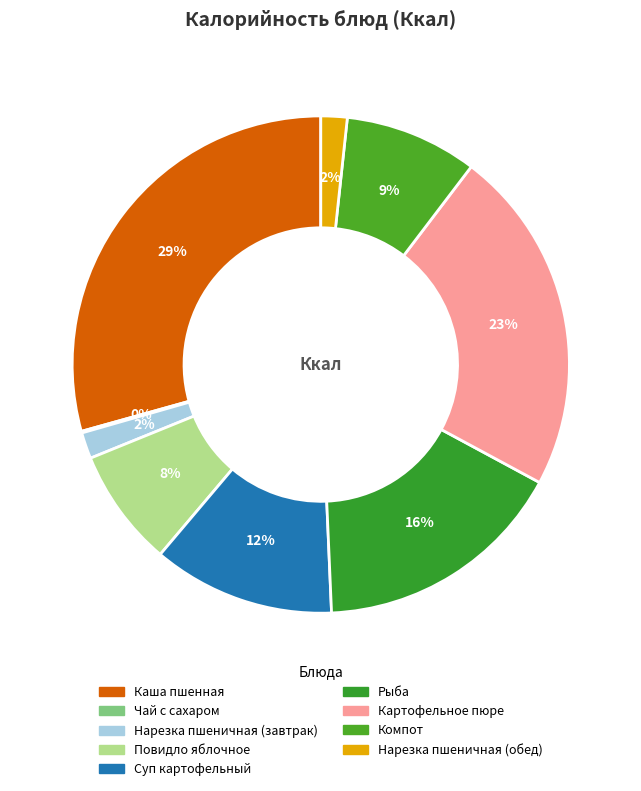

Is it true that Компот is 17% of the pie?

False